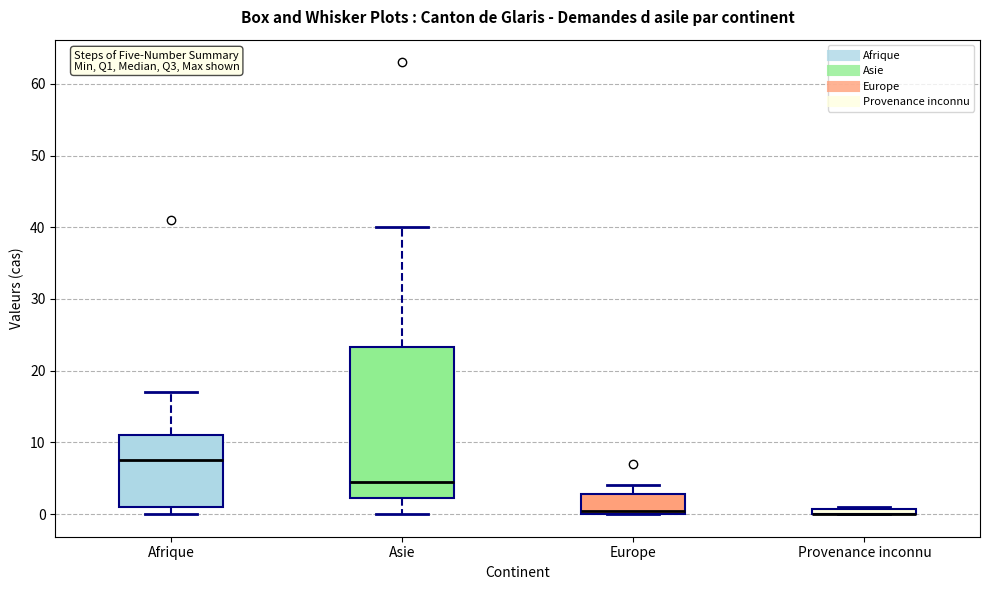

Where is the lower edge of the box for Provenance inconnu on the y-axis? The values are not printed on the chart, so give them approximately, as read against the axis.

0